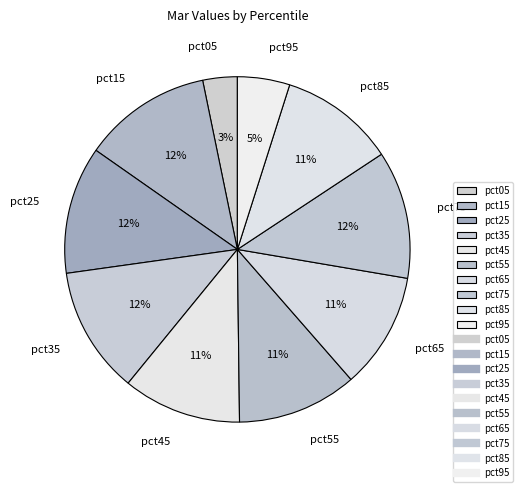

Is it true that pct45 is 3% of the pie?

False